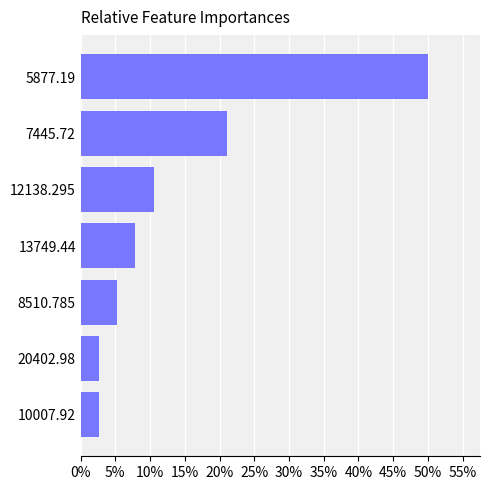

Reading bottom to top, what are all the values shown in this chart?

10007.92=2.6	20402.98=2.6	8510.785=5.3	13749.44=7.9	12138.295=10.5	7445.72=21.1	5877.19=50.0